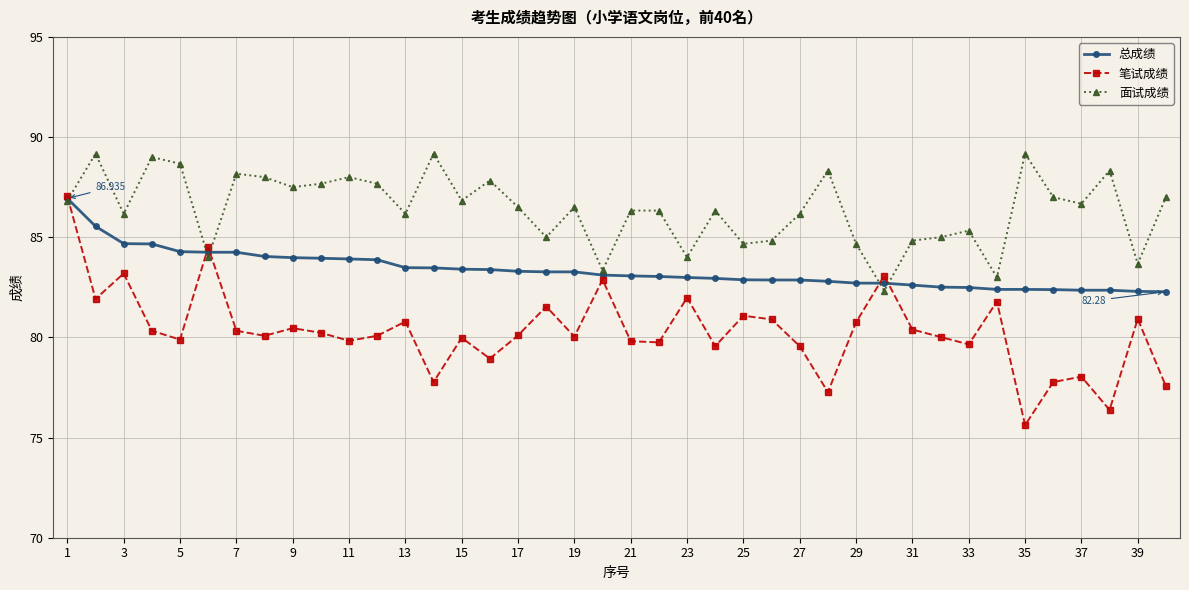

List the series in order of their overall mean, lowest first.

笔试成绩, 总成绩, 面试成绩